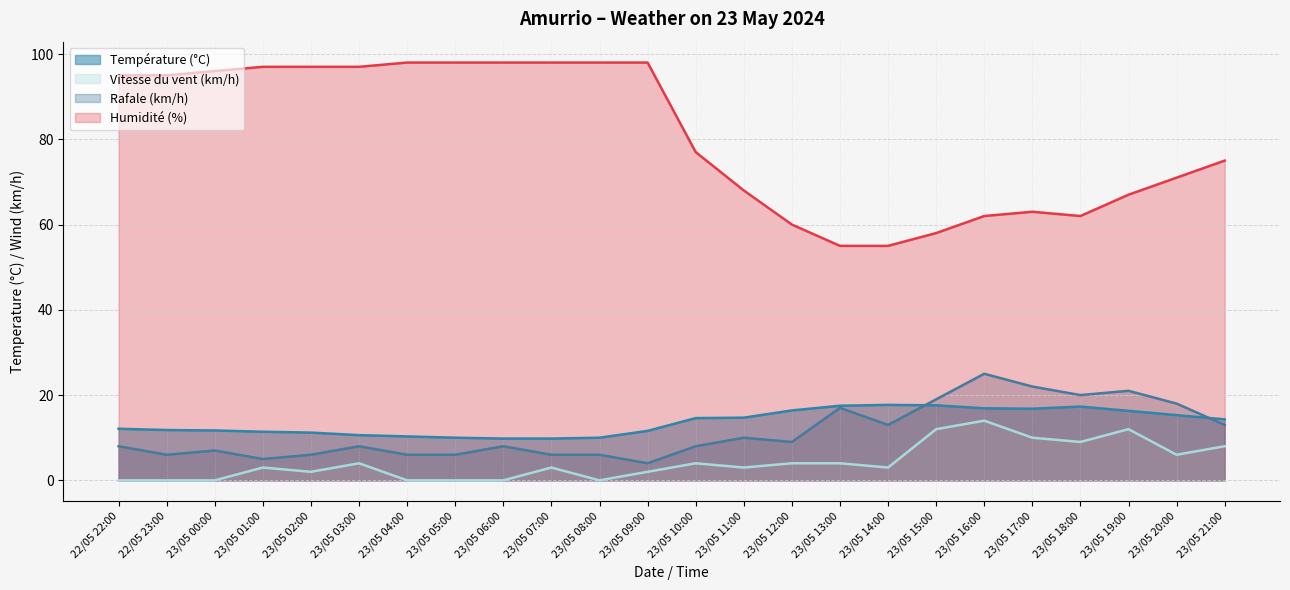

At which label is Rafale (km/h) closest to 14?

23/05 14:00